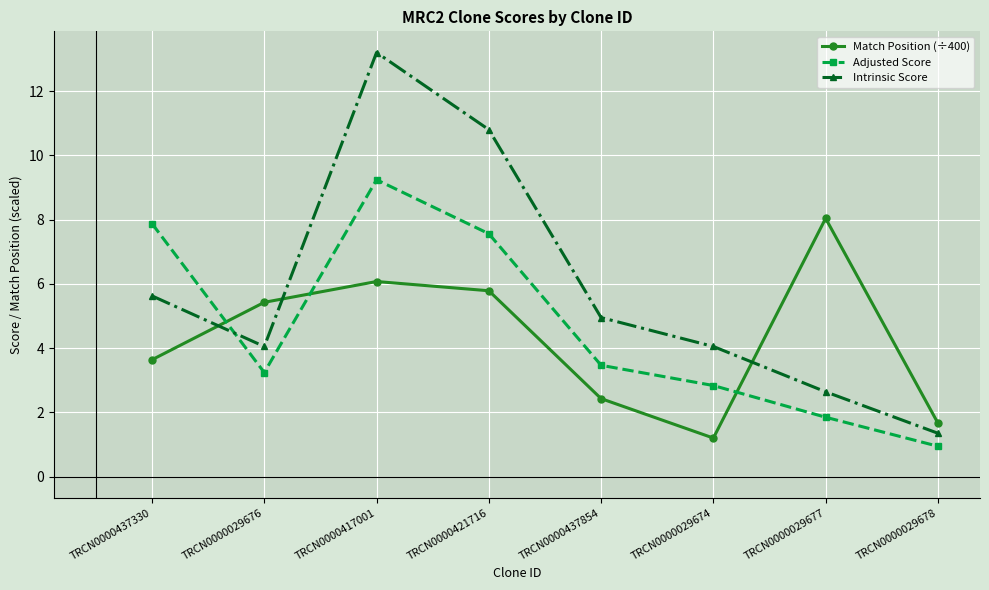

Is it true that Intrinsic Score equals 13.2 at TRCN0000417001?

True